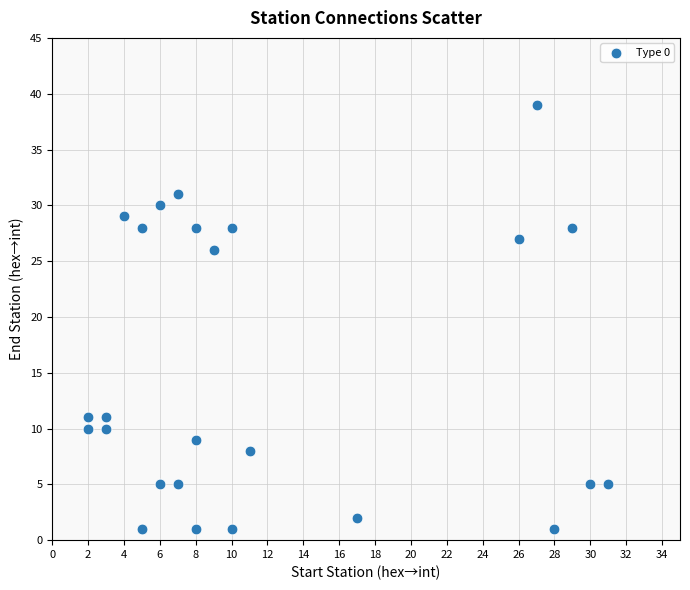

What Y value in the scatter plot is closest to 20?

26